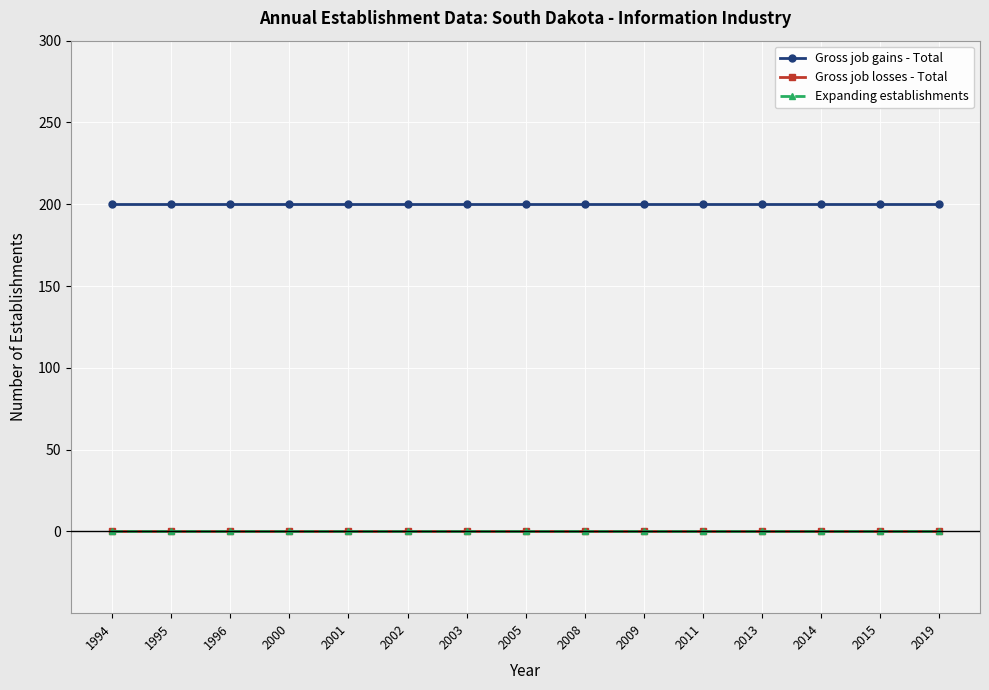

Reading left to right, list all the values displayed in this chart.

Gross job gains - Total: 1994=200	1995=200	1996=200	2000=200	2001=200	2002=200	2003=200	2005=200	2008=200	2009=200	2011=200	2013=200	2014=200	2015=200	2019=200
Gross job losses - Total: 1994=0	1995=0	1996=0	2000=0	2001=0	2002=0	2003=0	2005=0	2008=0	2009=0	2011=0	2013=0	2014=0	2015=0	2019=0
Expanding establishments: 1994=0	1995=0	1996=0	2000=0	2001=0	2002=0	2003=0	2005=0	2008=0	2009=0	2011=0	2013=0	2014=0	2015=0	2019=0